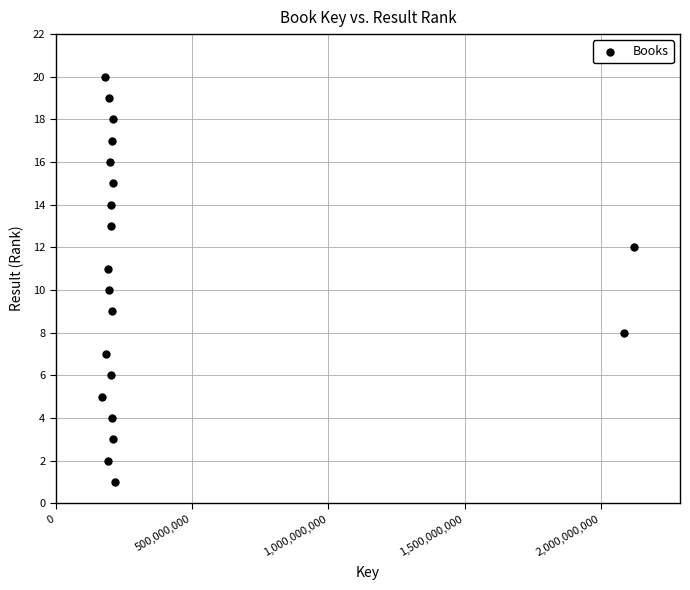

What is the range of Y values (max minus min)?

19